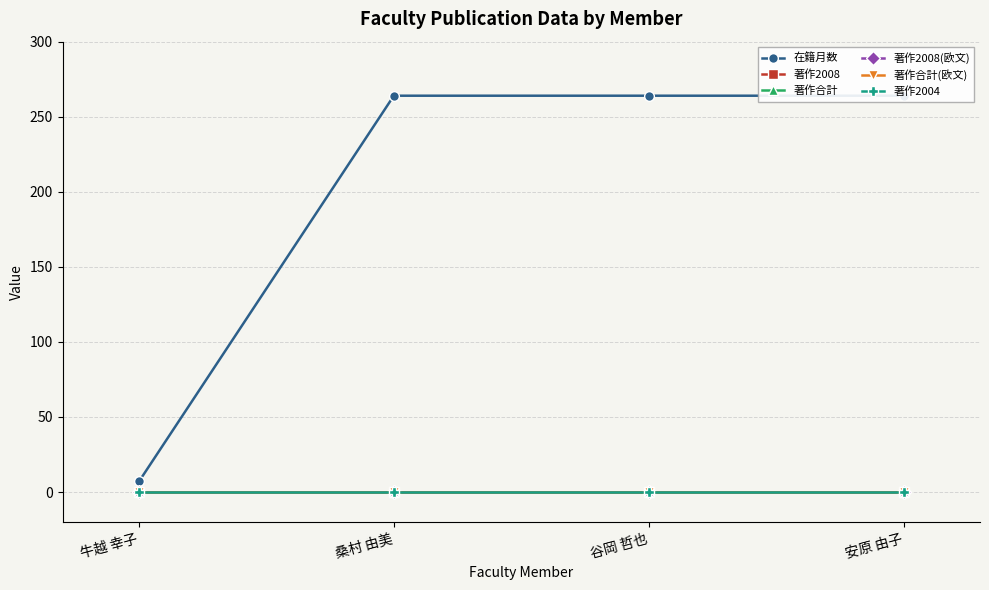

What is the label of the 4th point from the right?

牛越 幸子